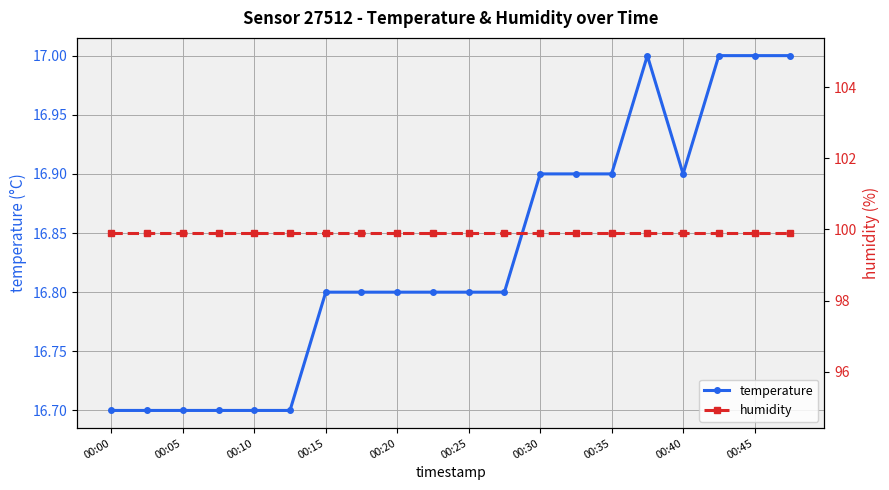

True or false: humidity and temperature cross at least once.

False